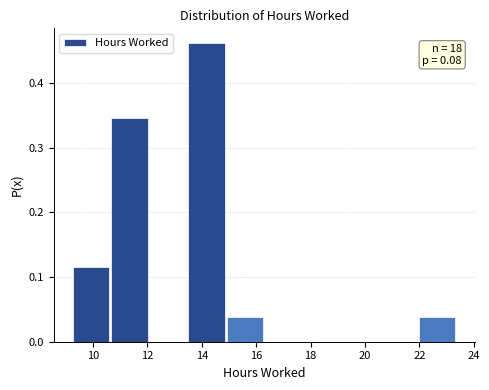

Over which range of the x-axis is the bar tallest?

13.6 to 15.0